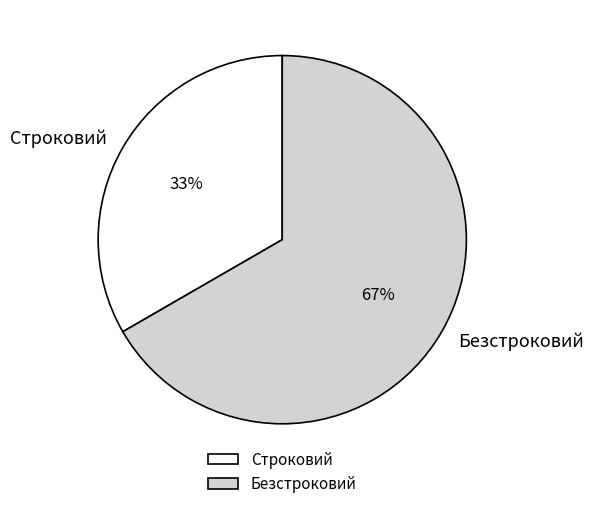

Rank the categories by value from lowest to highest.

Строковий, Безстроковий